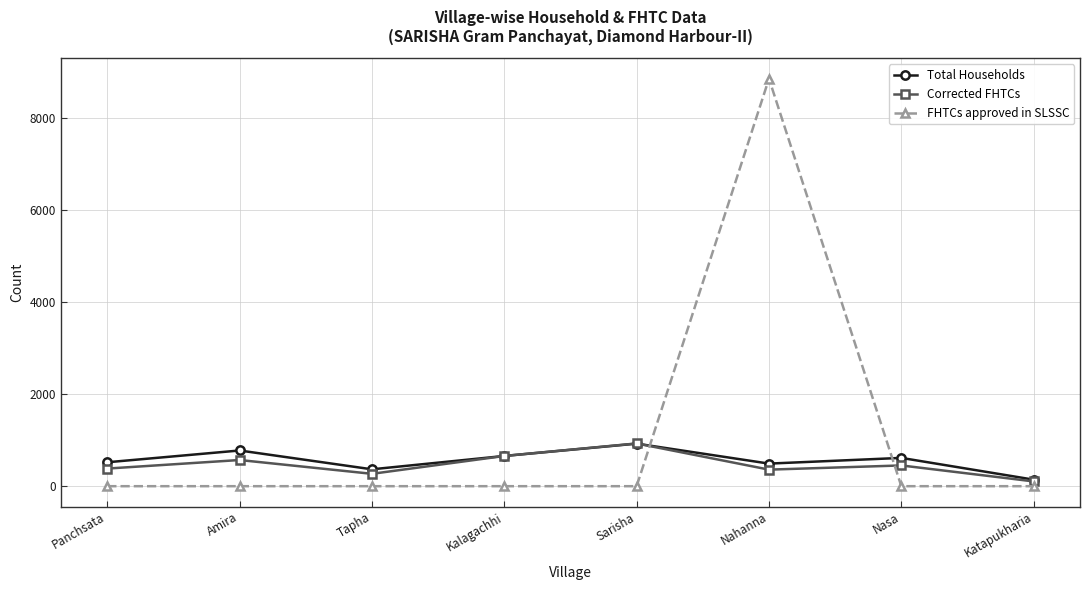

True or false: Corrected FHTCs and FHTCs approved in SLSSC intersect in this chart.

True